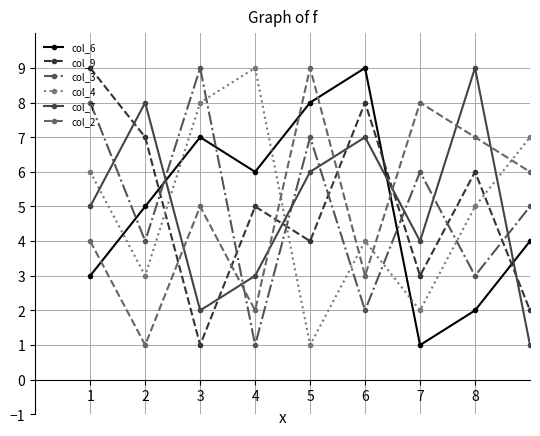

What is the average value of the col_6 series?

5